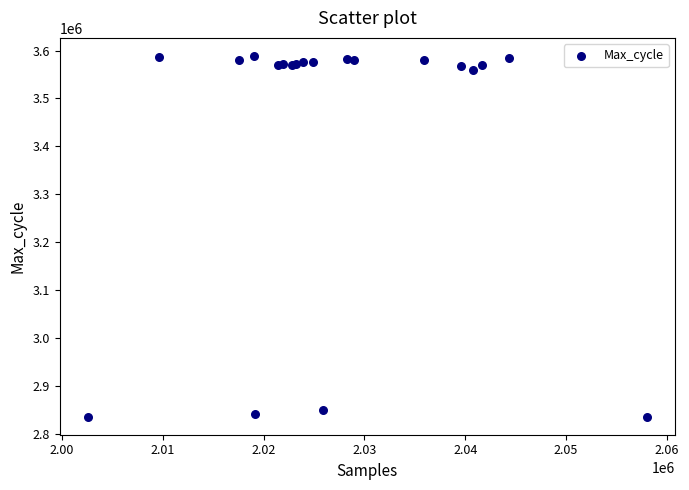

What Y value in the scatter plot is closest to 3212212?

3559615